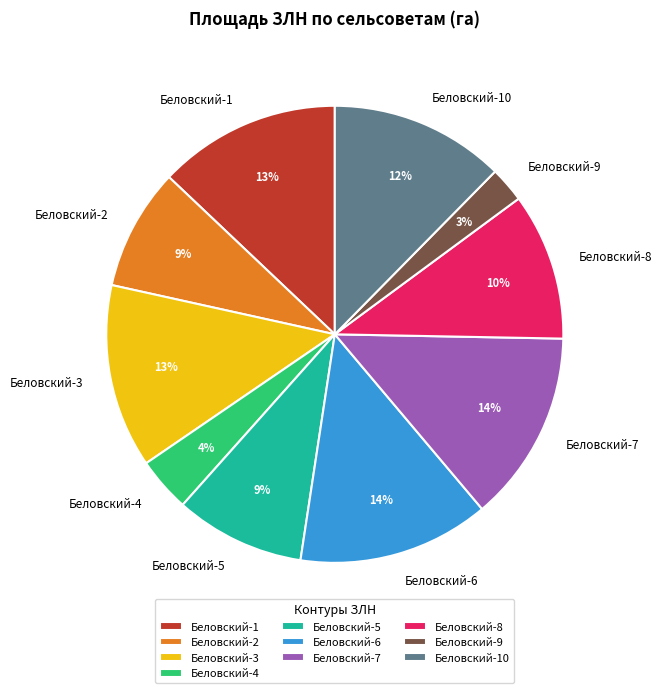

What percentage is the Беловский-4 slice, to the nearest percent?

4%